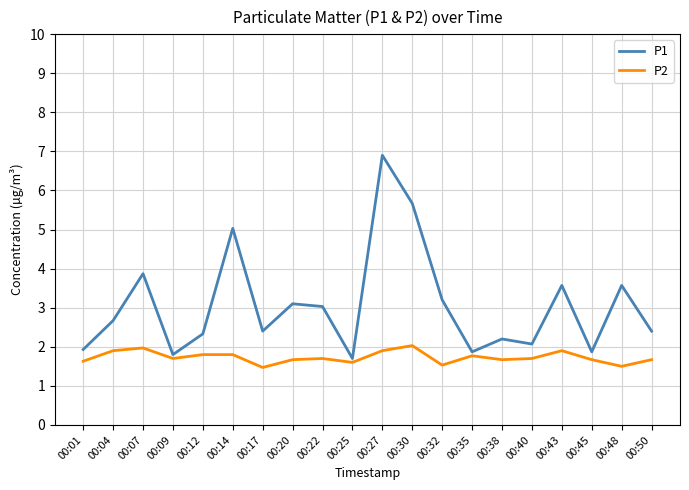

At which label does P1 first exceed 2?

00:04